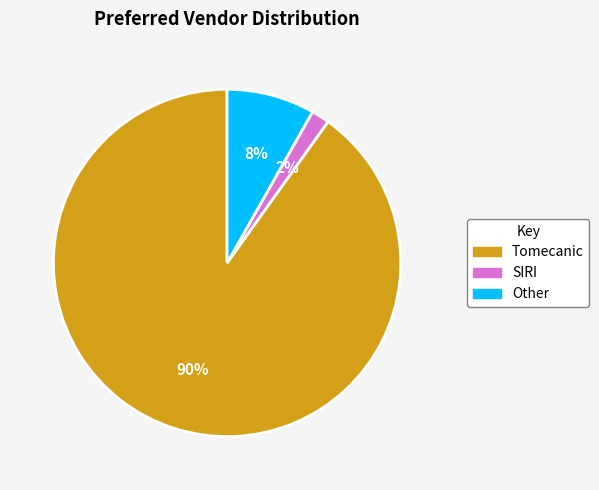

Is there a majority slice in this chart?

Yes